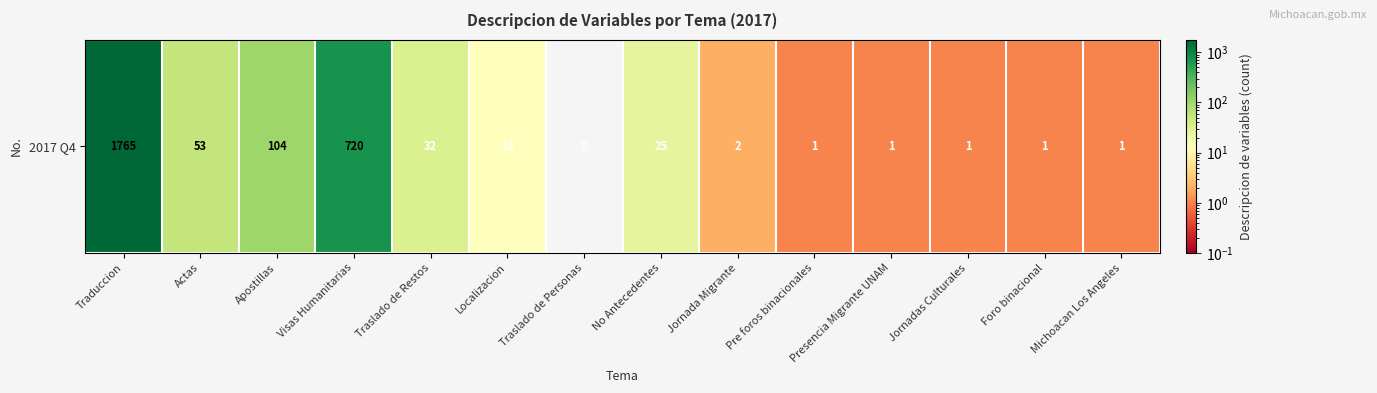

How many data points are less than 13?

7